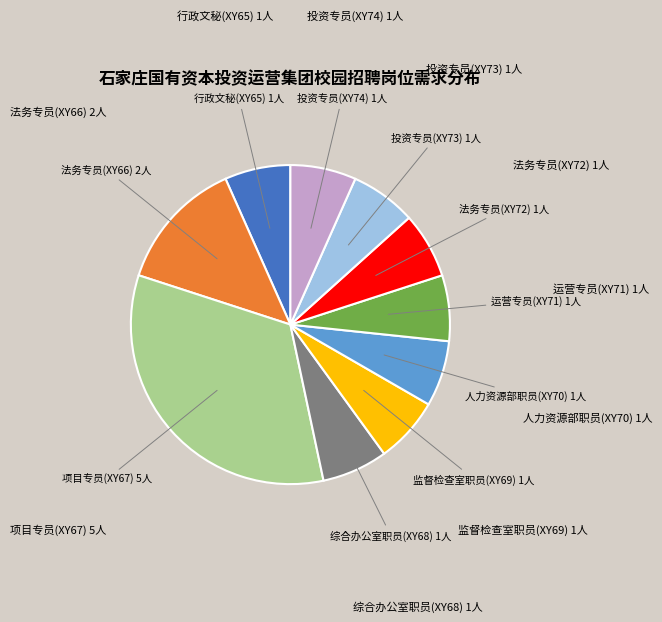

What is the largest slice in the pie chart?

项目专员(XY67)